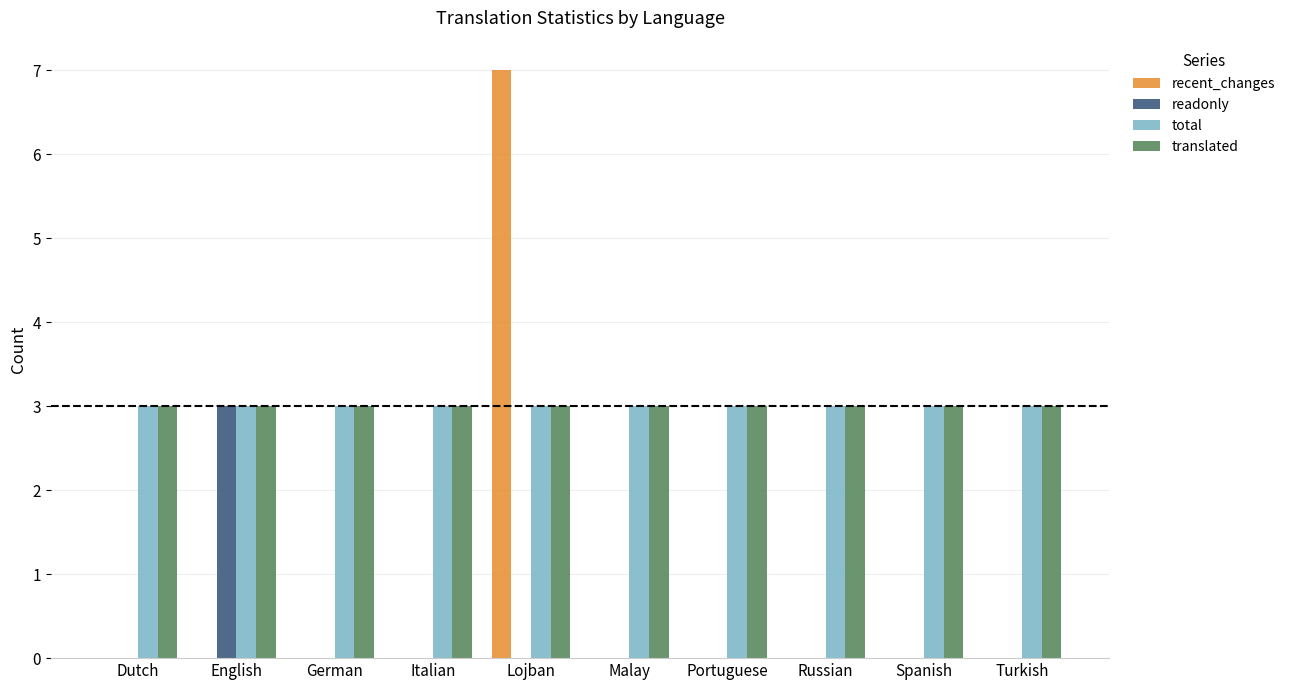

Is it true that readonly equals 0 at Turkish?

True